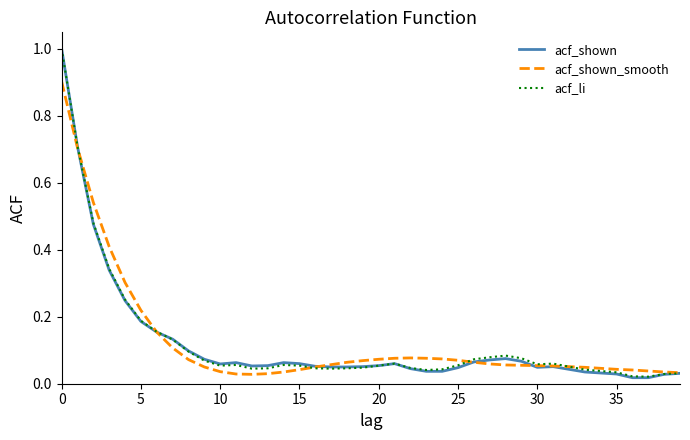

What is the sum of all acf_shown_smooth values?

5.0